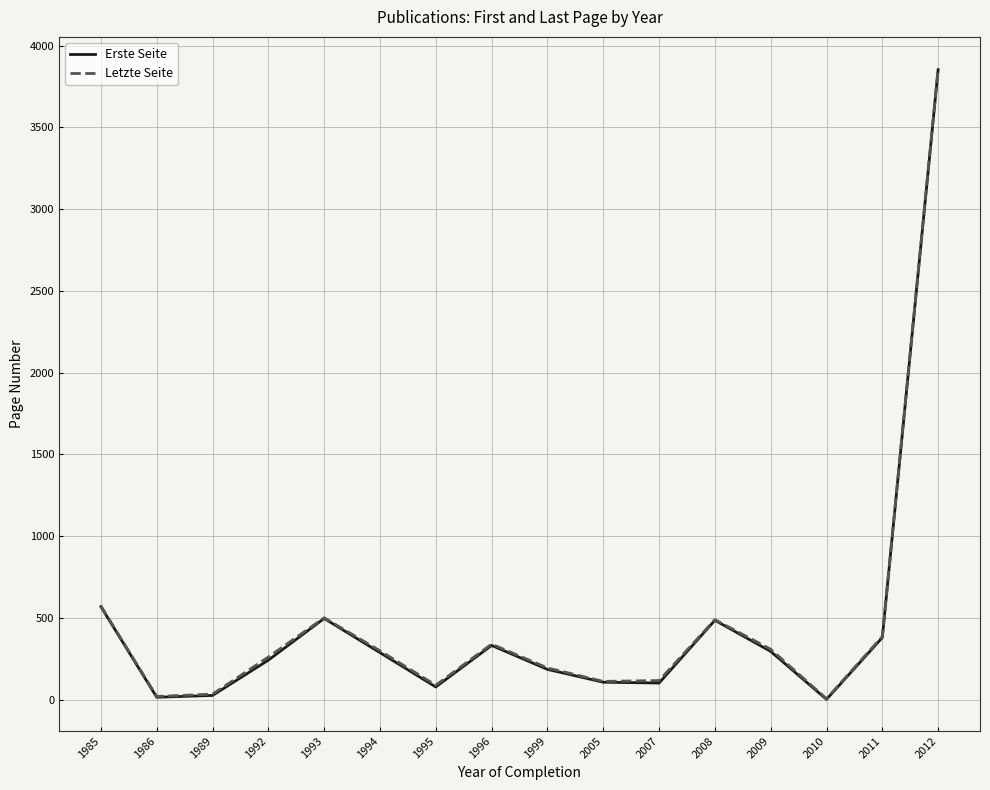

Which category has the highest value across all series?

2012